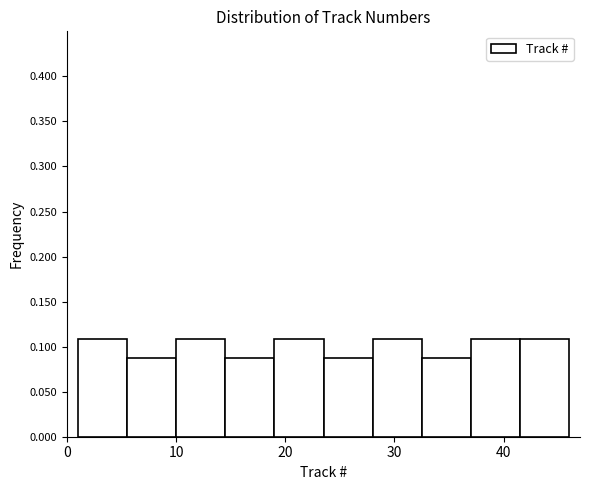

Reading left to right, transcribe this chart: for each bar, give the range it covers on the x-axis and its height. Neither the bar edges nor the heights are printed on the chart, so give them approximately, as read against the axes.

1.0 to 5.5: 0.110
5.5 to 10.0: 0.085
10.0 to 14.5: 0.110
14.5 to 19.0: 0.085
19.0 to 23.5: 0.110
23.5 to 28.0: 0.085
28.0 to 32.5: 0.110
32.5 to 37.0: 0.085
37.0 to 41.5: 0.110
41.5 to 46.0: 0.110